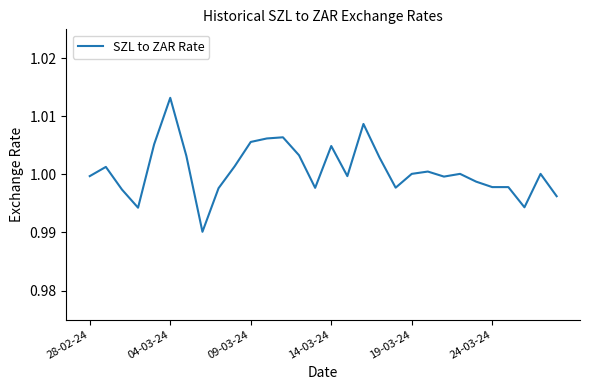

Does the chart have visible grid lines?

No